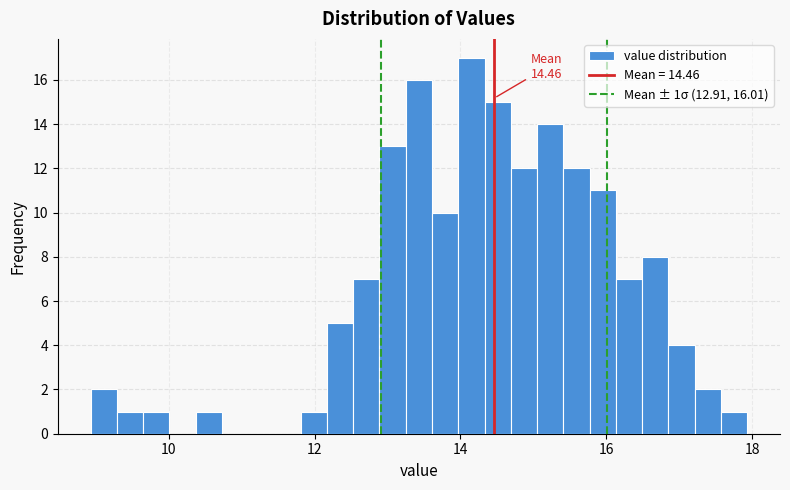

Read against the x-axis, roughly where is the centre of the tallest bar?

14.2